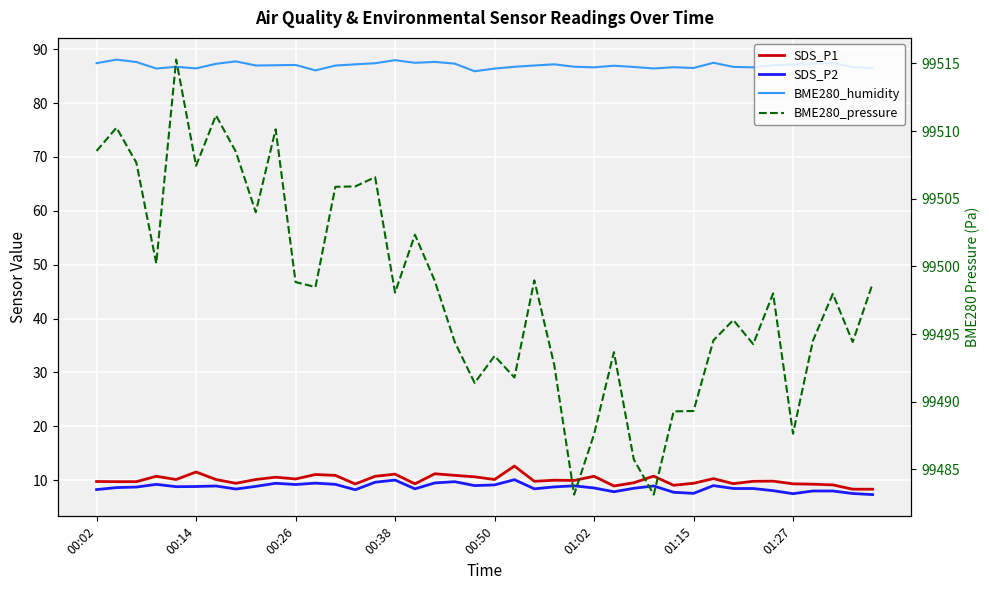

What position from the right is 12?

28